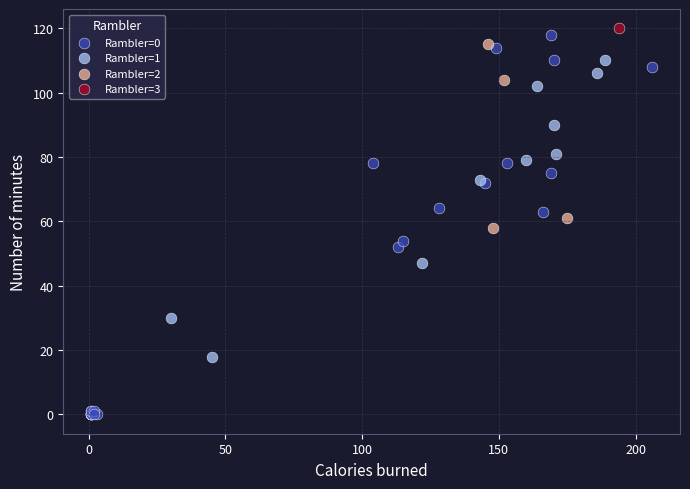

Which series reaches the minimum Y coordinate?

Rambler=0